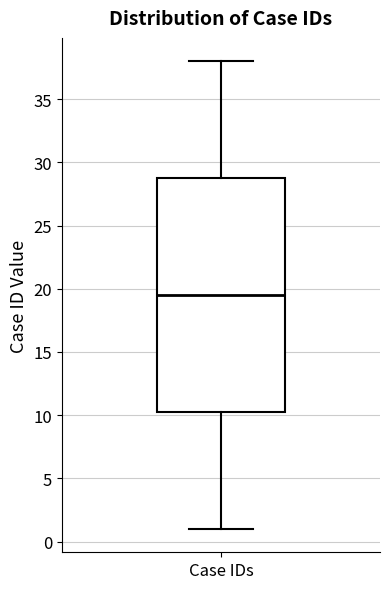

Read this box plot against the y-axis: the position of the median line, the range covered by the box, and the ends of both whiskers. The values are not printed on the chart, so give them approximately, as read against the axis.

median 19.5, box 10.5 to 29.0, whiskers 1.0 to 38.0